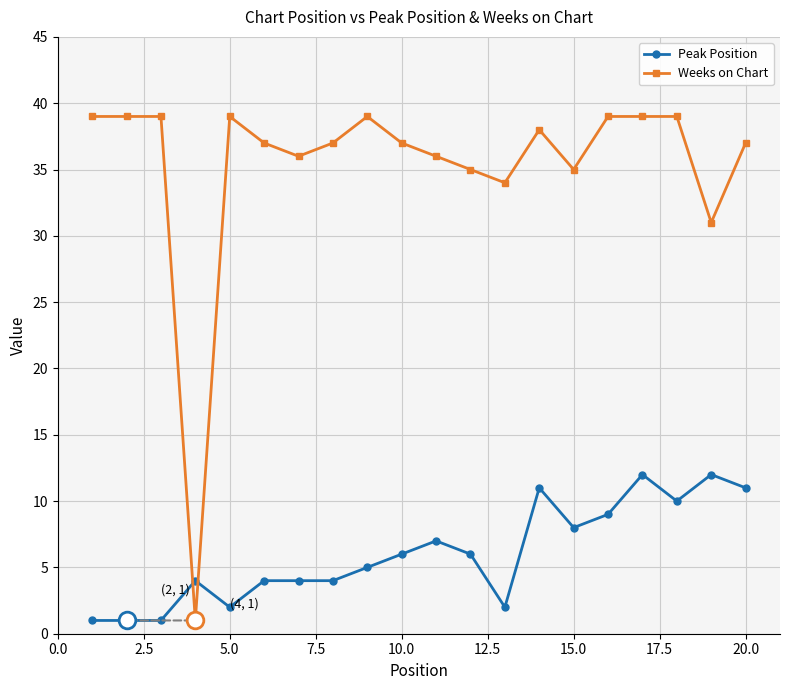

True or false: Weeks on Chart has more than 2 points higher than both neighbors.

True